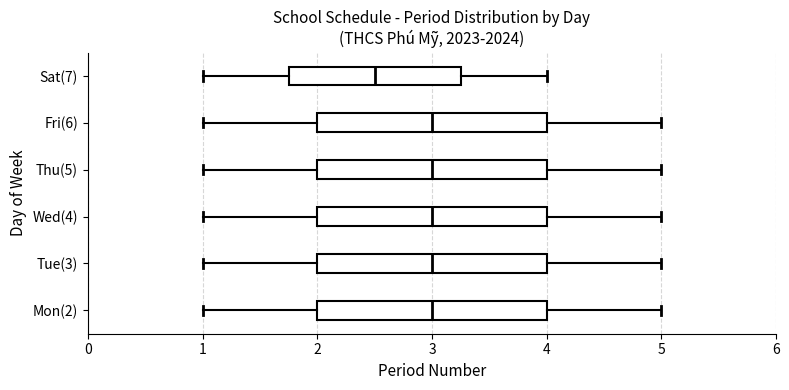

Reading bottom to top, transcribe this box plot: for each box, give where its median line is, the range the box spans, and where its two whiskers end, as read against the x-axis. The values are not printed on the chart, so give them approximately, as read against the axis.

Mon(2): median 3.0, box 2.0 to 4.0, whiskers 1.0 to 5.0
Tue(3): median 3.0, box 2.0 to 4.0, whiskers 1.0 to 5.0
Wed(4): median 3.0, box 2.0 to 4.0, whiskers 1.0 to 5.0
Thu(5): median 3.0, box 2.0 to 4.0, whiskers 1.0 to 5.0
Fri(6): median 3.0, box 2.0 to 4.0, whiskers 1.0 to 5.0
Sat(7): median 2.5, box 1.8 to 3.3, whiskers 1.0 to 4.0